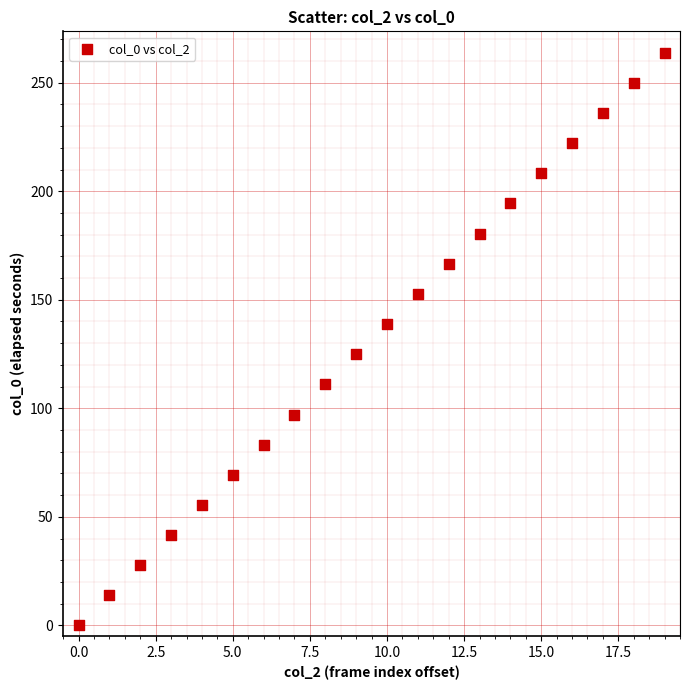

What is the range of Y values (max minus min)?

263.6